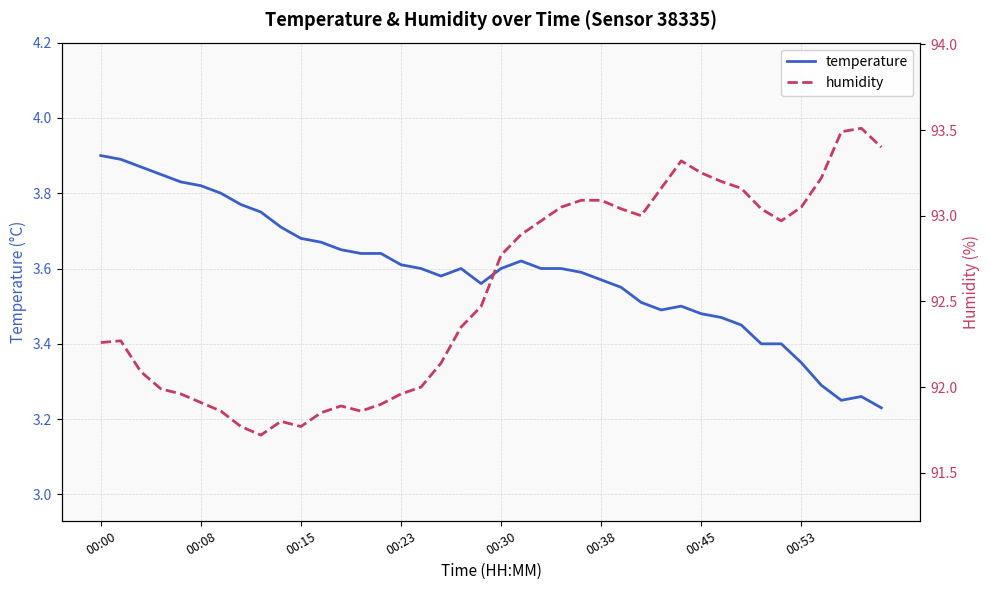

Rank the series by their average value, from lowest to highest.

temperature, humidity